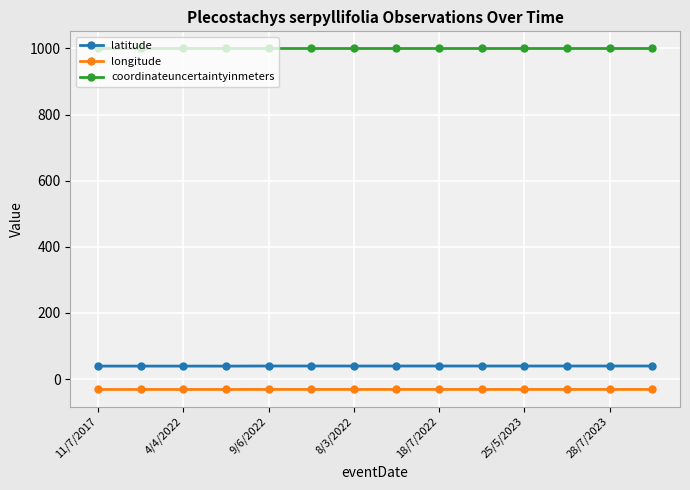

True or false: longitude and latitude intersect in this chart.

False